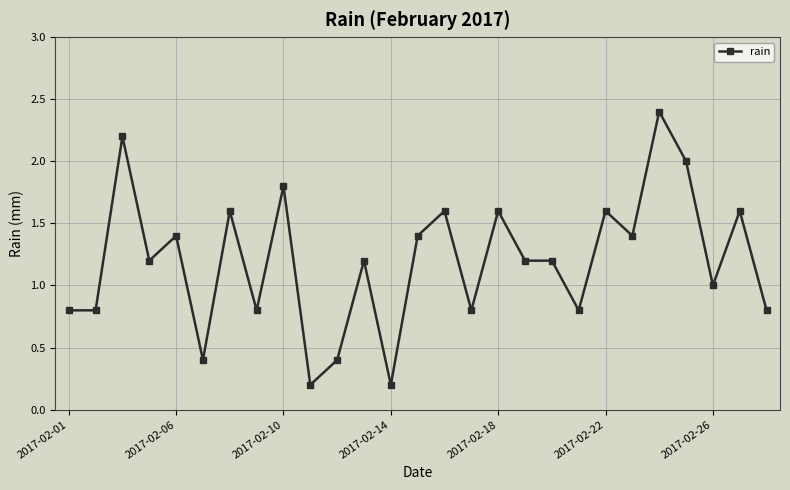

Count the number of categories in the chart.

27